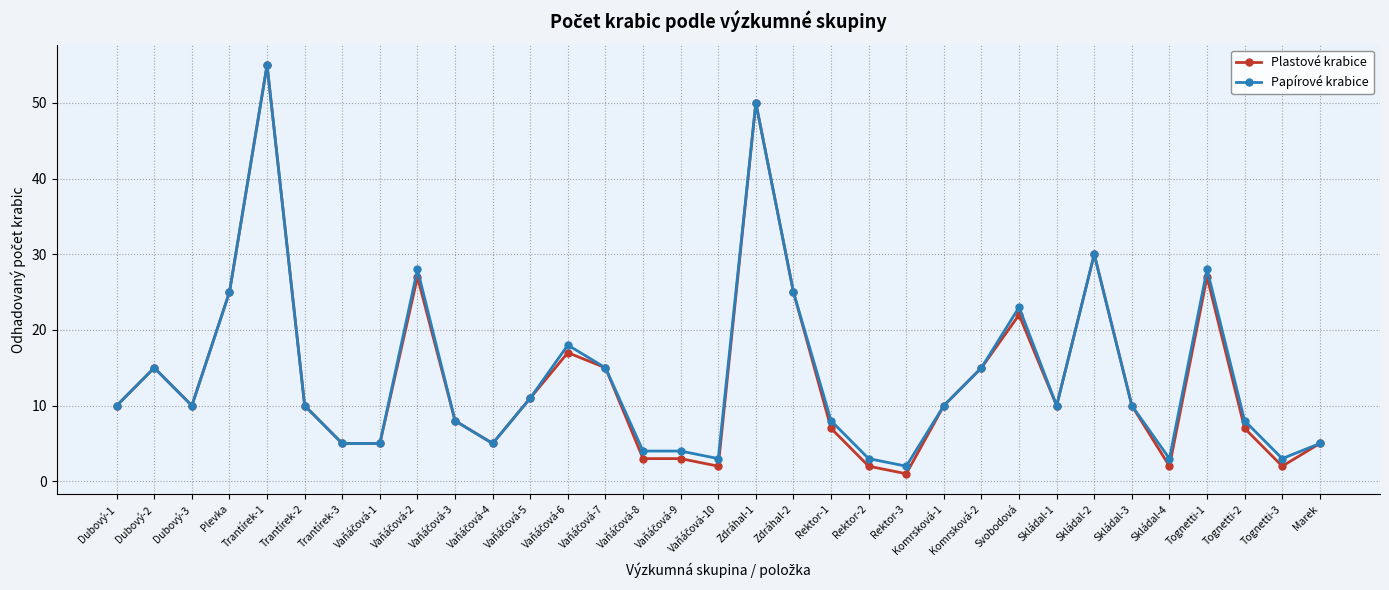

At Skládal-4, list the series in order from largest to smallest.

Papírové krabice, Plastové krabice